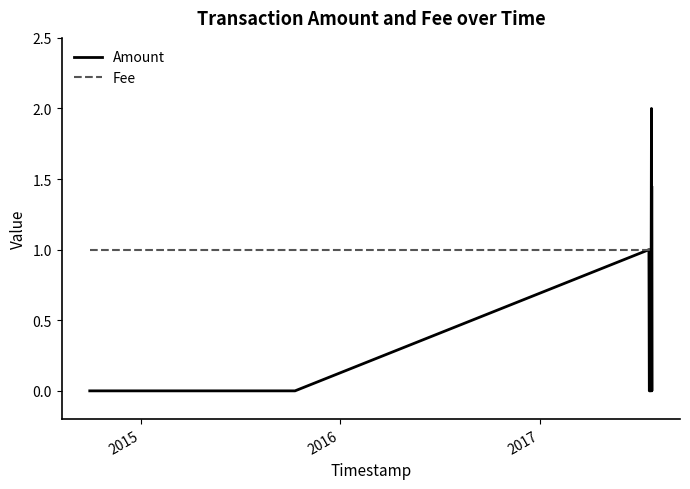

What is the lowest value of the Fee series?

1.0